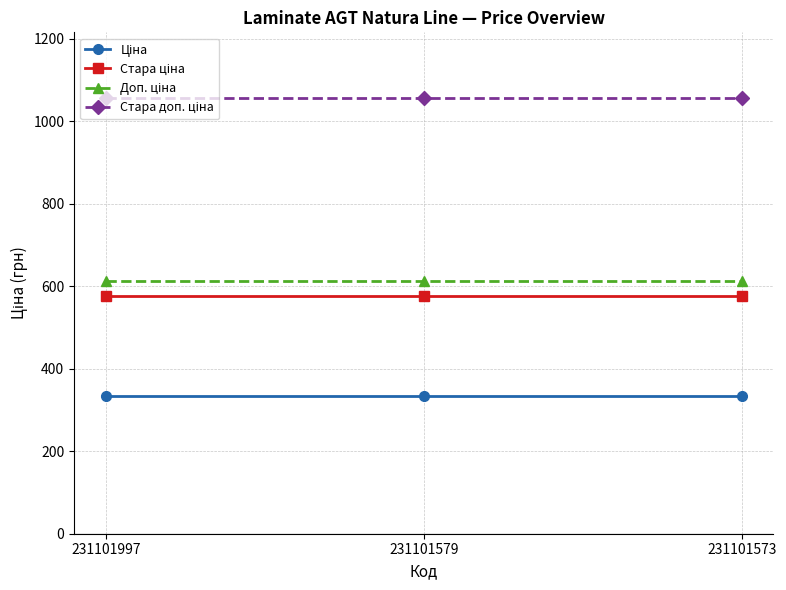

What is the difference between the highest and lowest values at 231101579?

722.8